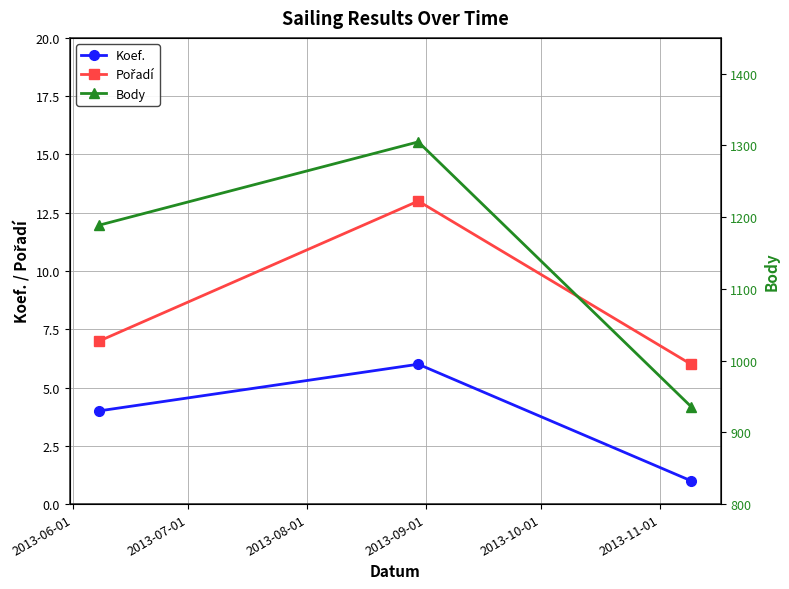

What is the maximum value for Koef.?

6